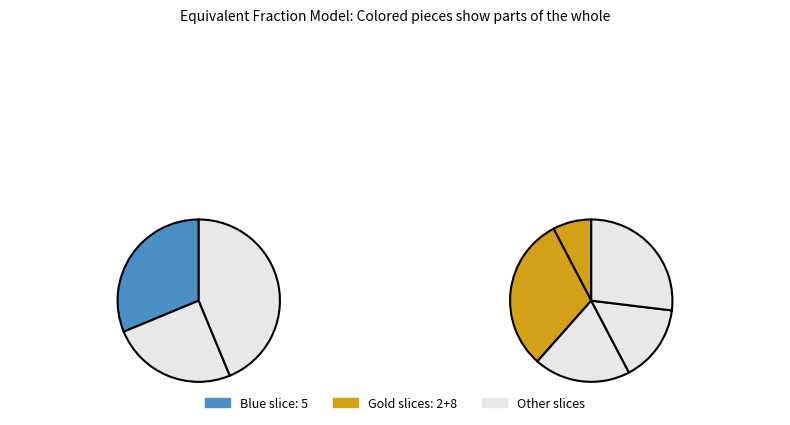

Is there any slice that represents more than half of the pie?

No